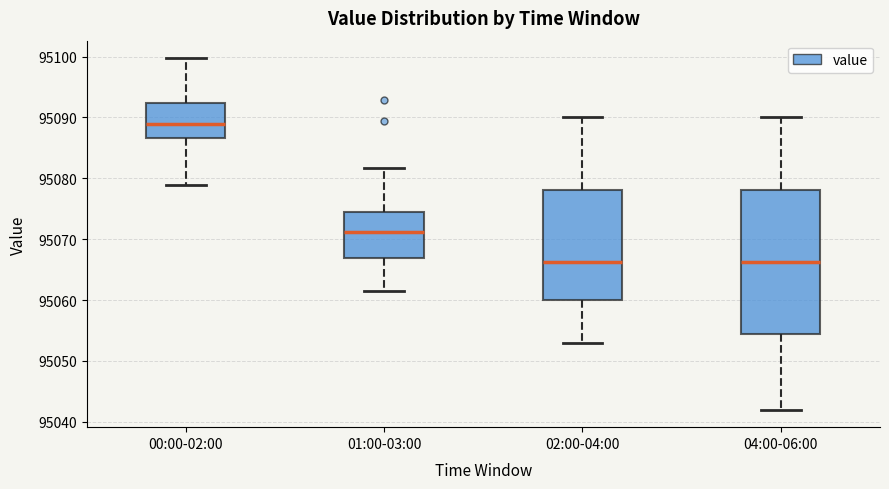

Comparing the boxes themselves (not the whiskers), which one is the tallest?

04:00-06:00